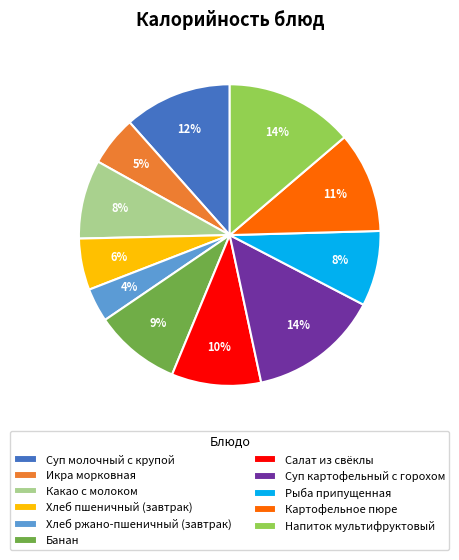

Does Суп молочный с крупой account for over 50% of the chart?

No